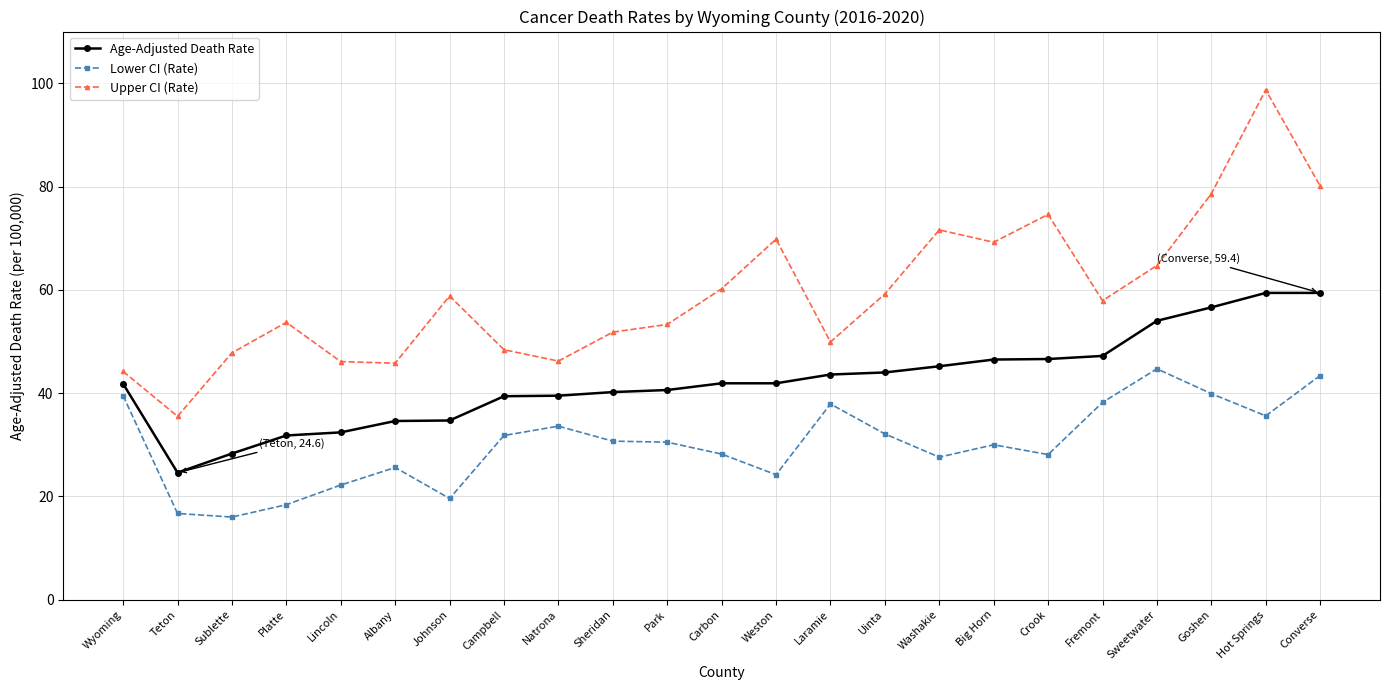

What are all the series names shown in the legend?

Age-Adjusted Death Rate, Lower CI (Rate), Upper CI (Rate)